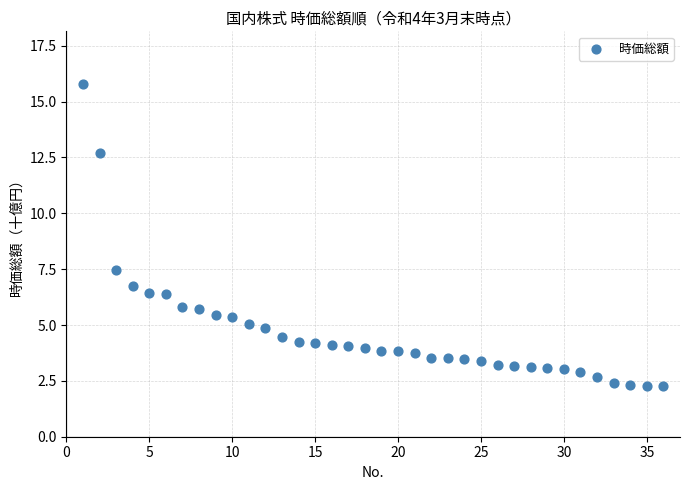

What is the range of X values (max minus min)?

35.0